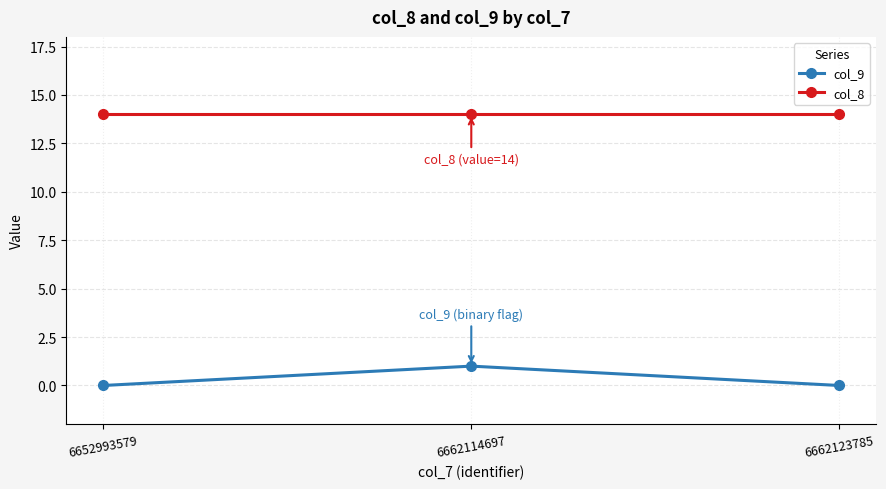

Which series has the widest spread of values?

col_9